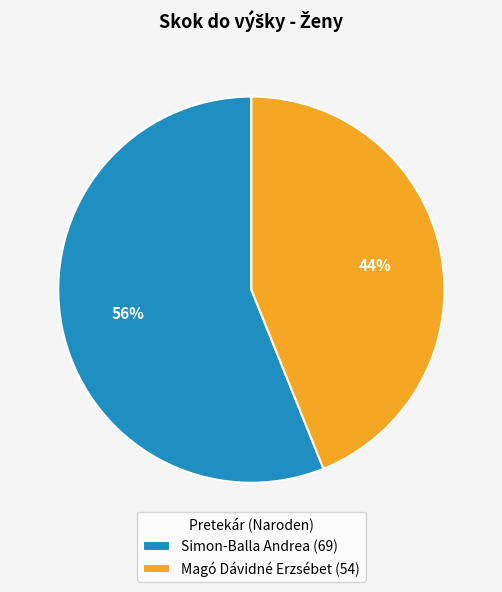

What percentage is the Magó Dávidné Erzsébet slice, to the nearest percent?

44%